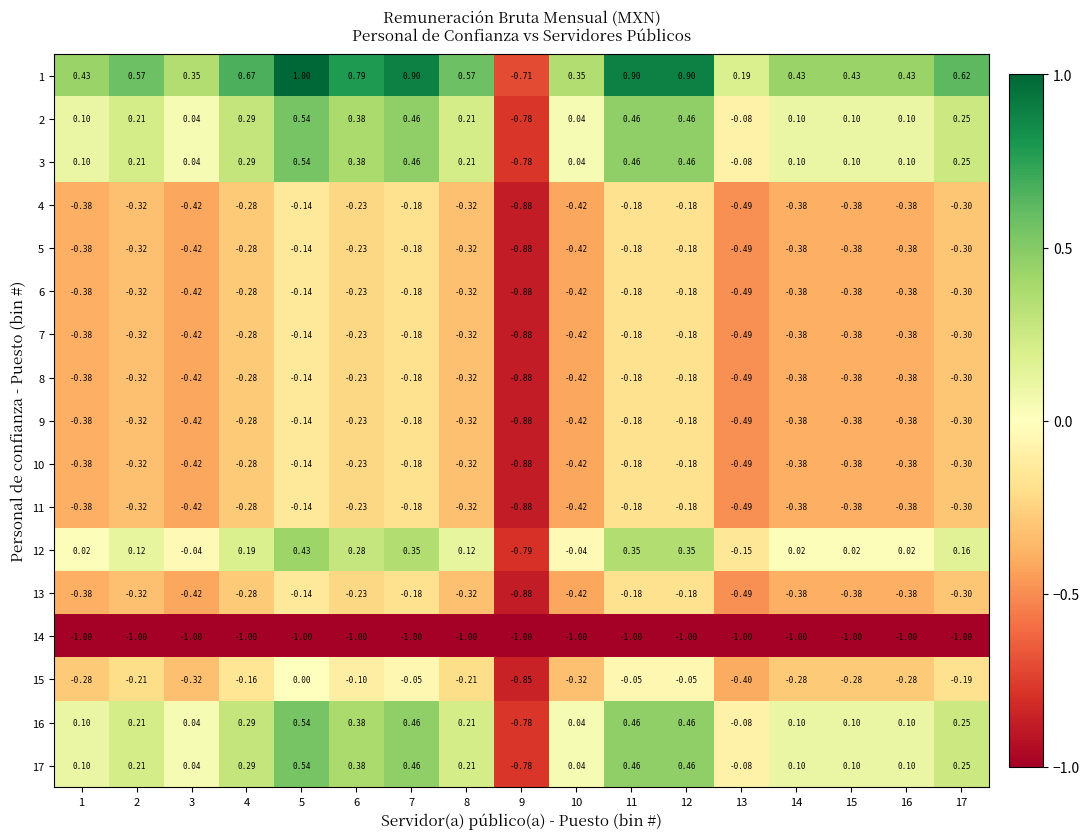

Which series changed the most between 5 and 13?

1